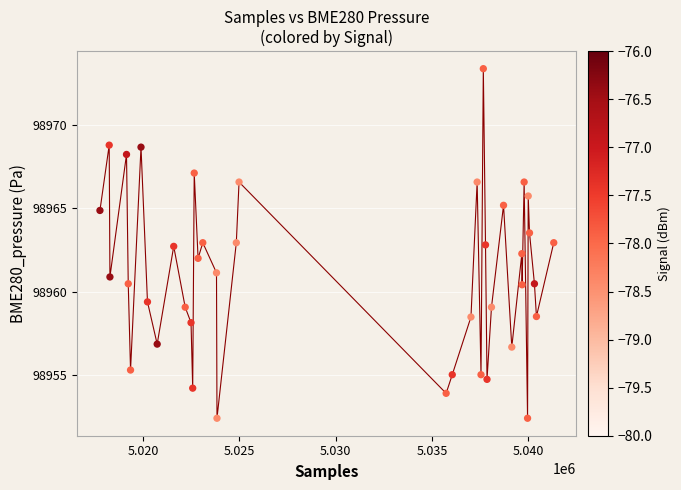

What is the range of X values (max minus min)?

23571.0